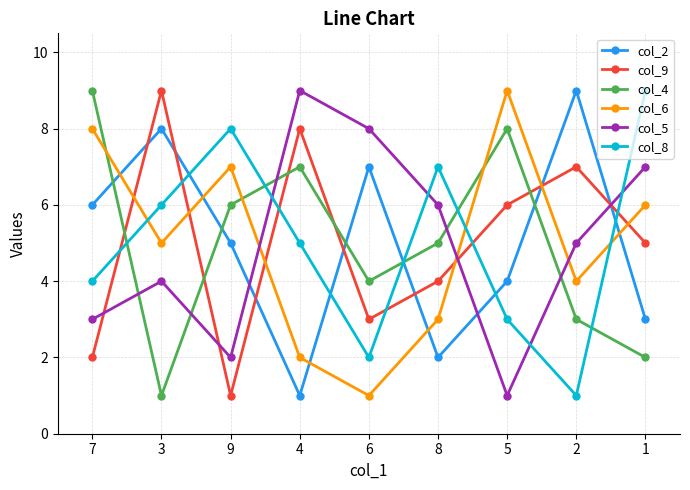

Where is col_5 nearest to the value 5?

2